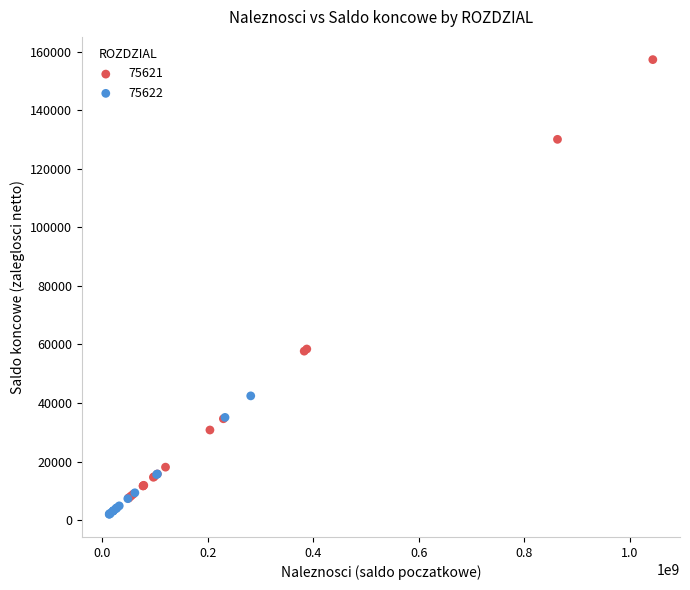

Which series contains the highest Y value?

75621